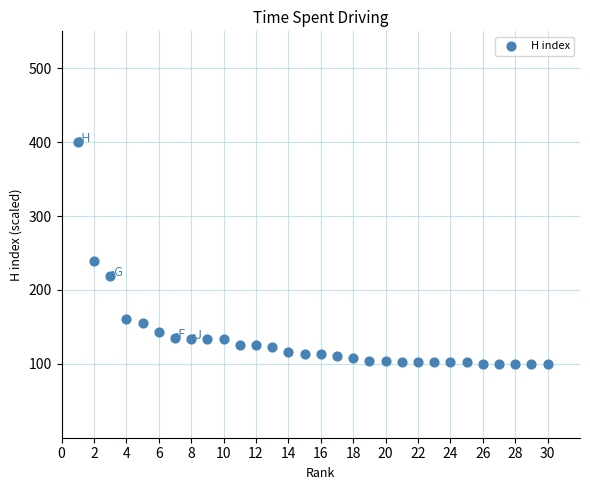

What is the range of Y values (max minus min)?

300.0